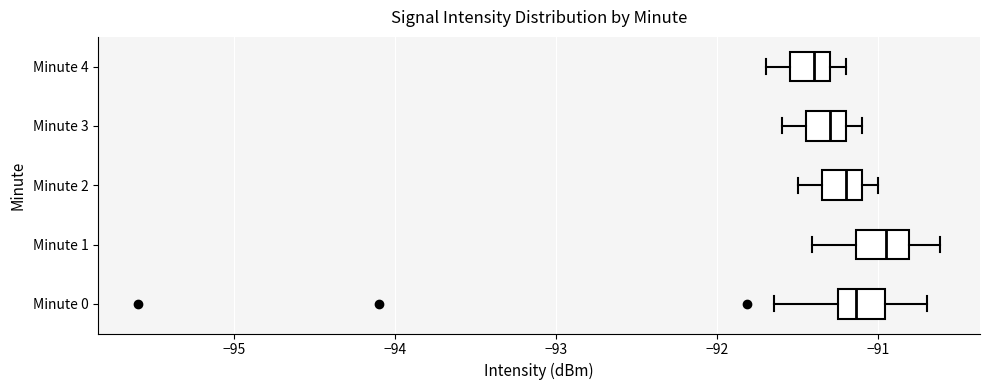

Reading bottom to top, read every box against the x-axis: the position of its median line, the range the box covers, and the ends of its whiskers. The values are not printed on the chart, so give them approximately, as read against the axis.

Minute 0: median -91.1, box -91.2 to -91.0, whiskers -91.6 to -90.7
Minute 1: median -90.9, box -91.1 to -90.8, whiskers -91.4 to -90.6
Minute 2: median -91.2, box -91.3 to -91.1, whiskers -91.5 to -91.0
Minute 3: median -91.3, box -91.4 to -91.2, whiskers -91.6 to -91.1
Minute 4: median -91.4, box -91.5 to -91.3, whiskers -91.7 to -91.2